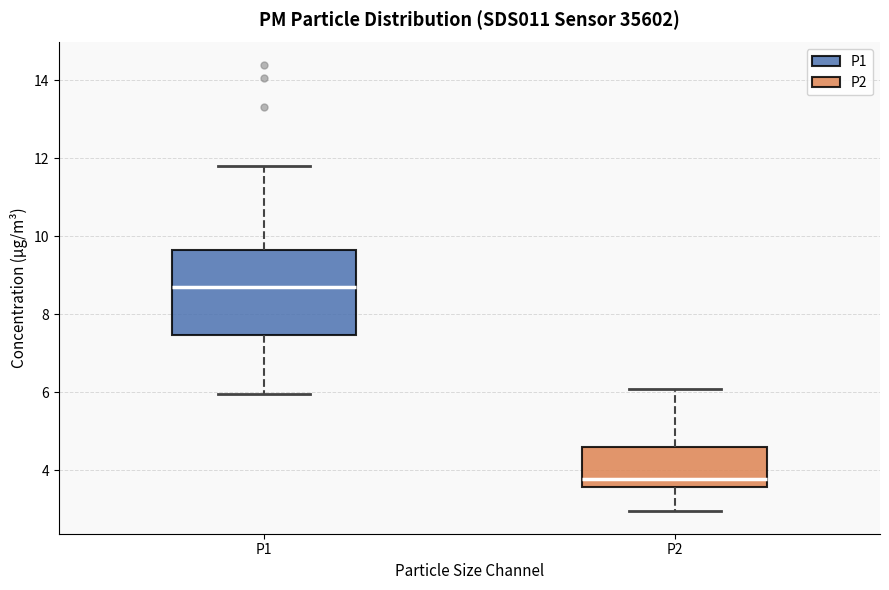

Reading left to right, transcribe this box plot: for each box, give where its median line is, the range the box spans, and where its two whiskers end, as read against the y-axis. The values are not printed on the chart, so give them approximately, as read against the axis.

P1: median 8.8, box 7.4 to 9.6, whiskers 6.0 to 11.8
P2: median 3.8, box 3.6 to 4.6, whiskers 3.0 to 6.2